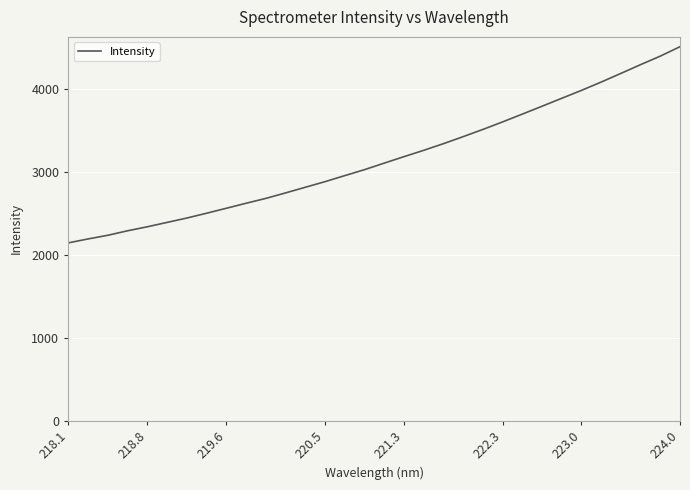

What is the difference between the maximum and minimum values?

2361.5